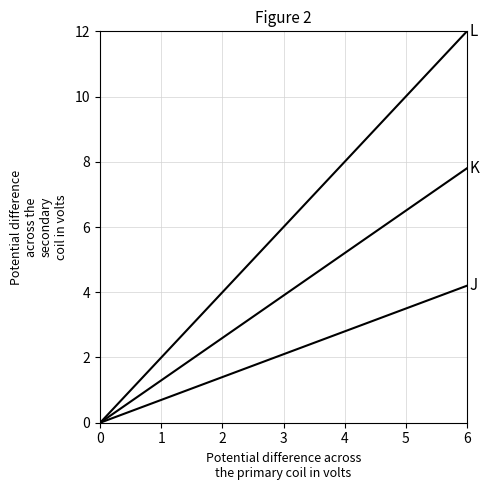

How many distinct data groups are displayed?

3